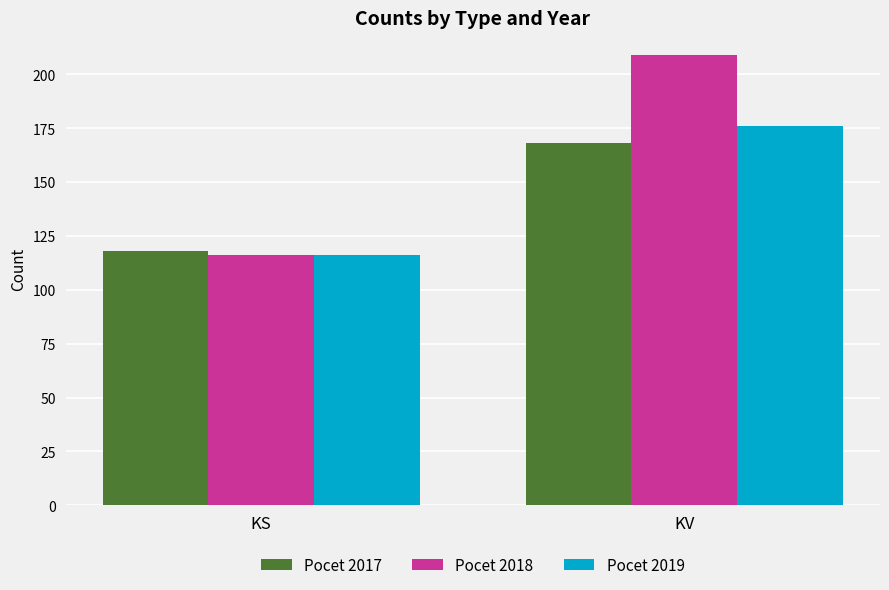

The value of Pocet 2018 at KS is 191. True or false?

False